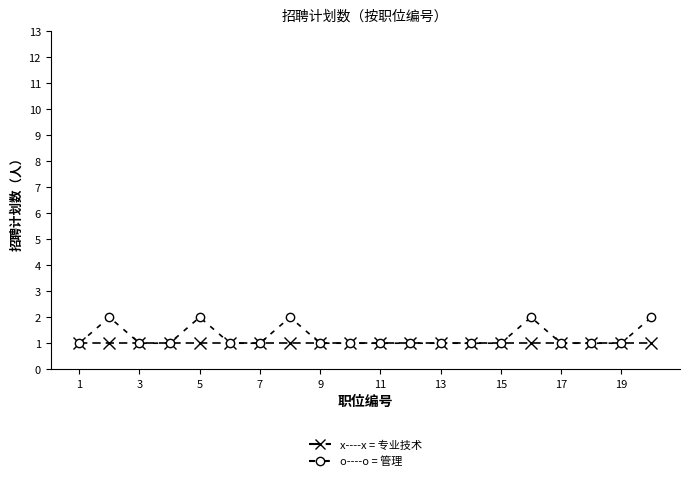

Is it true that 管理 equals 2 at 15?

False